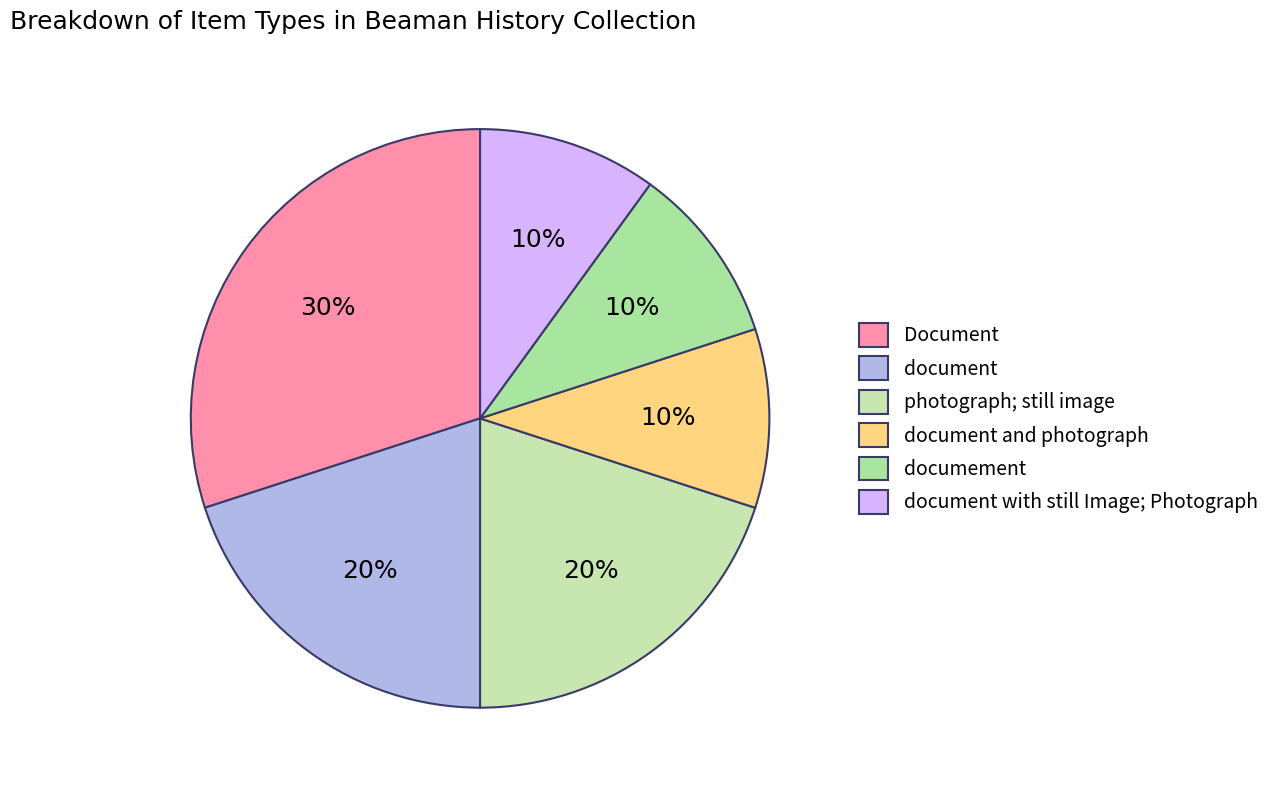

What is the smallest slice in the pie chart?

document and photograph